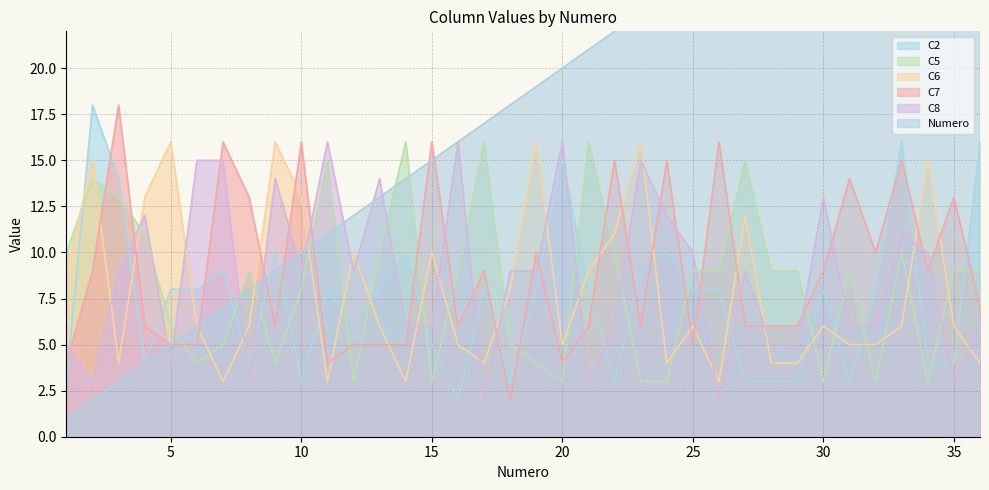

At which label is C7 closest to 10?

19